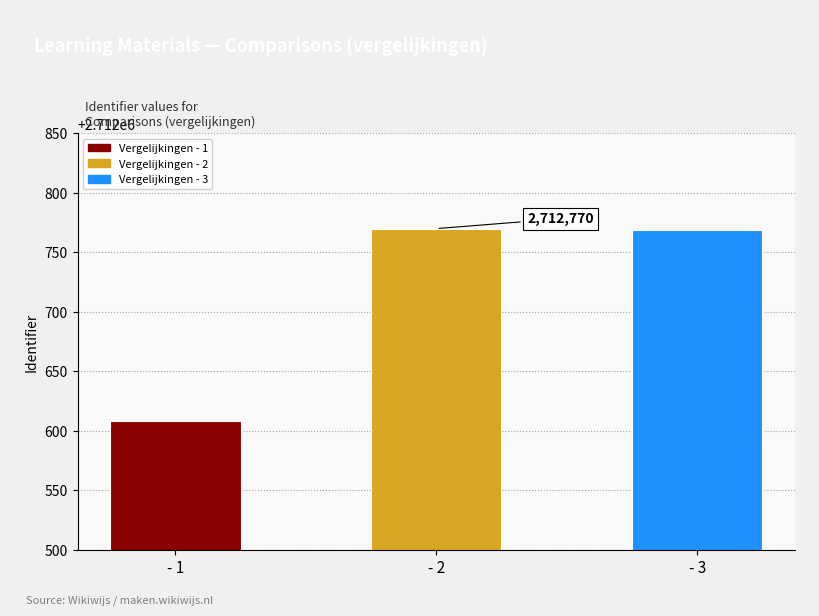

Is it true that the value at - 3 is 1428309?

False